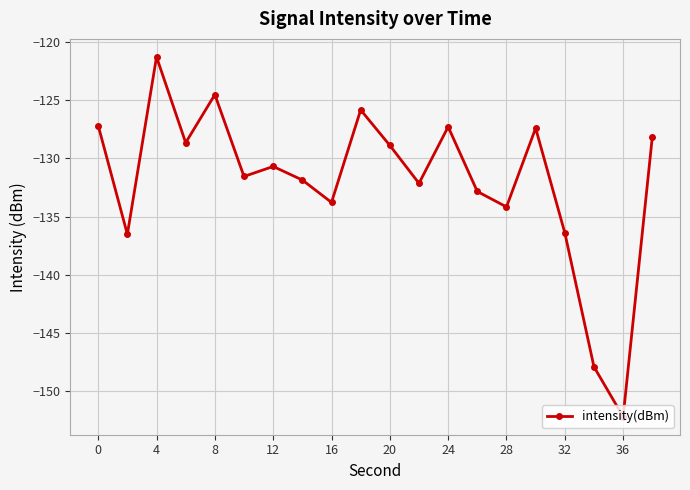

True or false: there are more than 0 points higher than both neighbors.

True